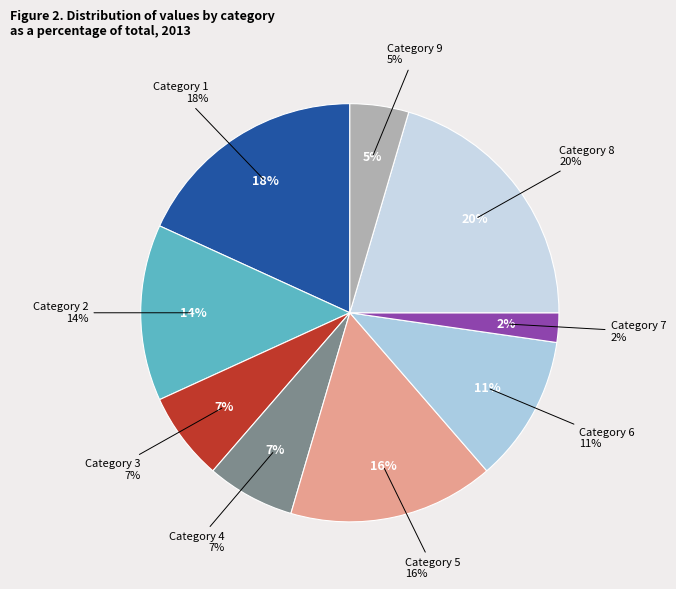

True or false: 8 accounts for 30% of the total.

False